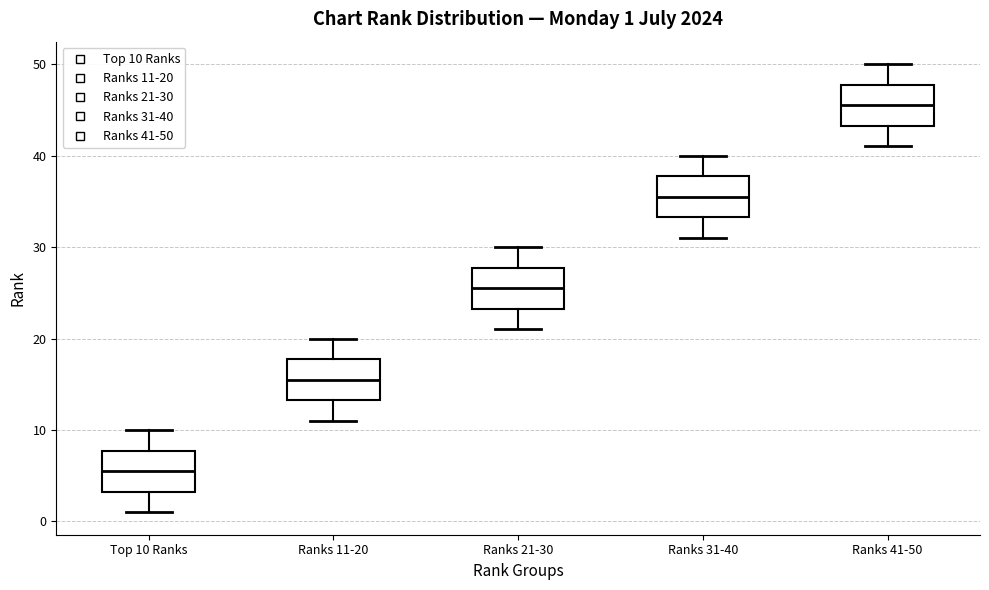

Which box's median line is the lowest?

Top 10 Ranks